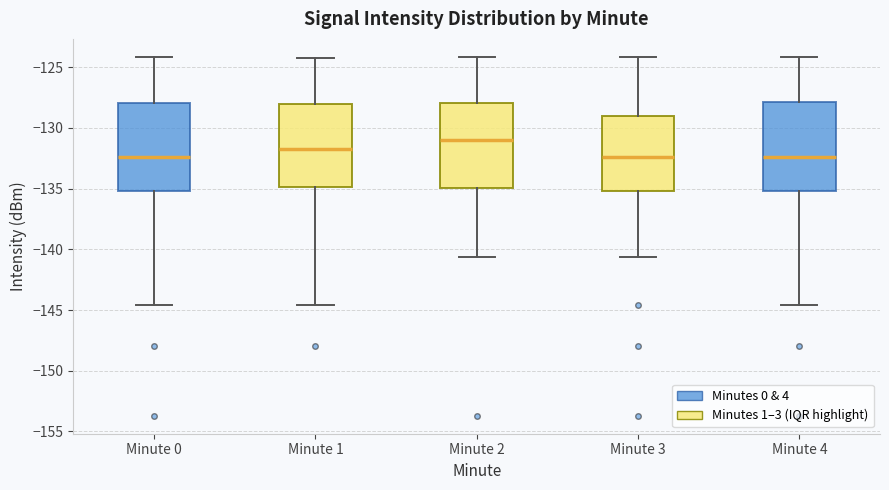

Where does the upper whisker of the box for Minute 1 end on the y-axis? The values are not printed on the chart, so give them approximately, as read against the axis.

-124.0